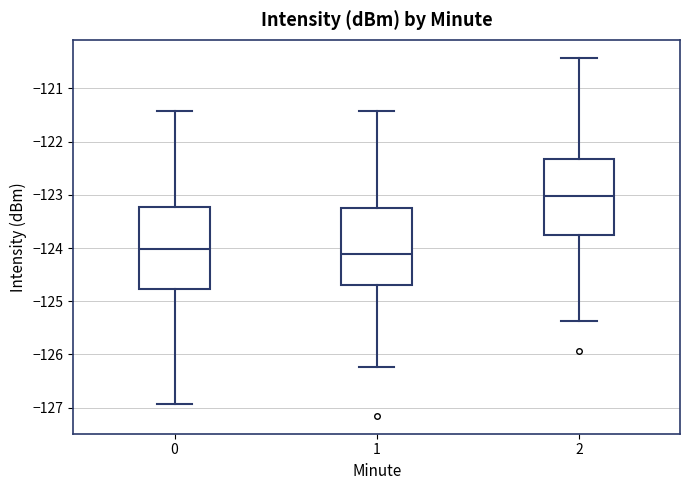

Reading left to right, read every box against the y-axis: the position of its median line, the range the box covers, and the ends of its whiskers. The values are not printed on the chart, so give them approximately, as read against the axis.

0: median -124.0, box -124.8 to -123.2, whiskers -126.9 to -121.4
1: median -124.1, box -124.7 to -123.2, whiskers -126.2 to -121.4
2: median -123.0, box -123.8 to -122.3, whiskers -125.4 to -120.4